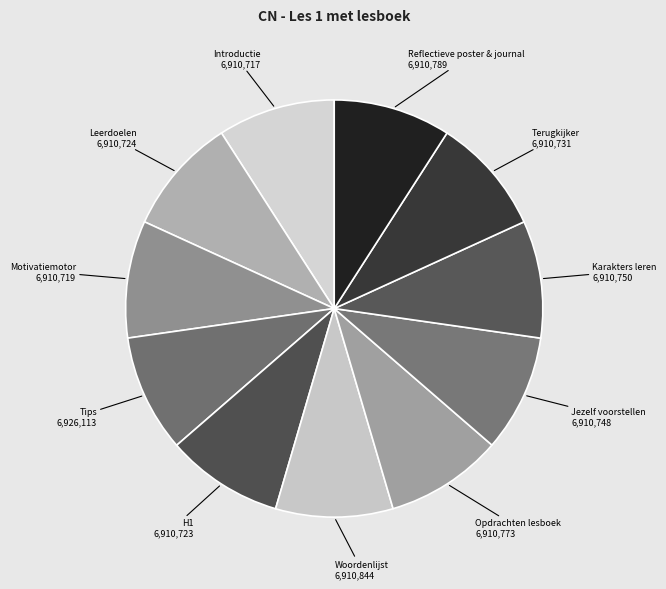

Approximately how many times larger is the value at Opdrachten lesboek compared to H1?

1.0